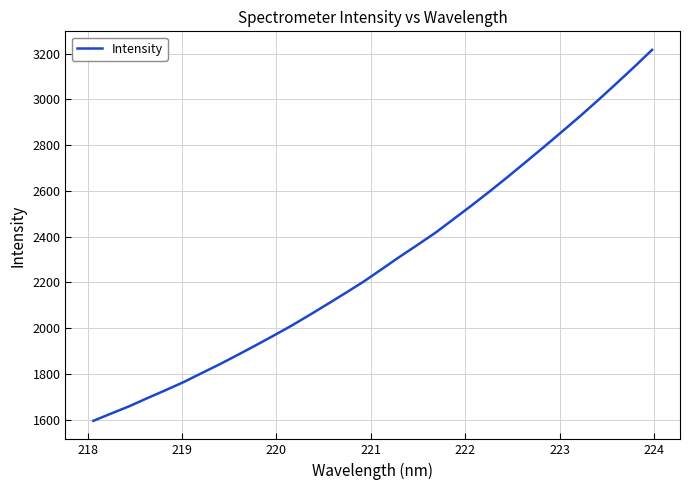

How many values exceed 2258?

16